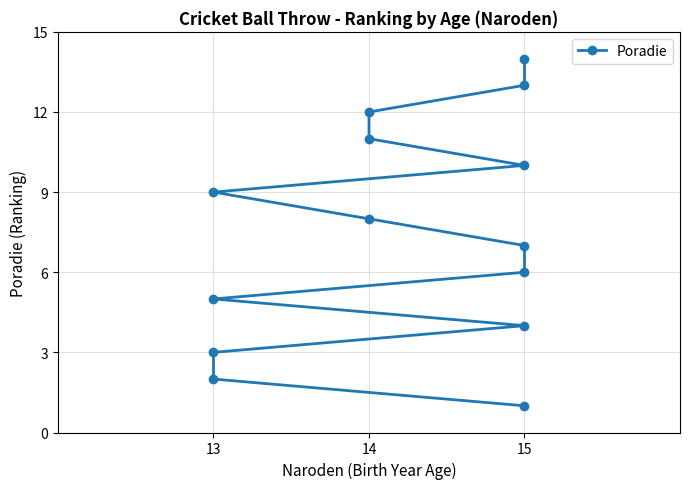

Reading left to right, extract all data points from this chart.

1	2	3	4	5	6	7	8	9	10	11	12	13	14